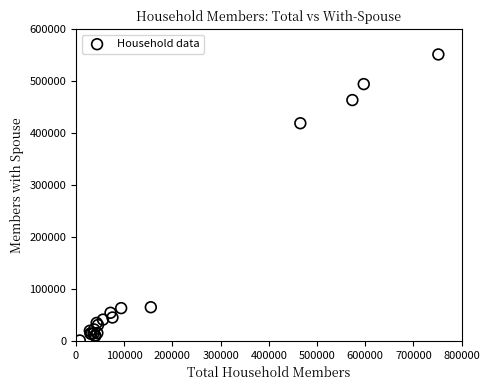

What Y value in the scatter plot is closest to 276080?

418913